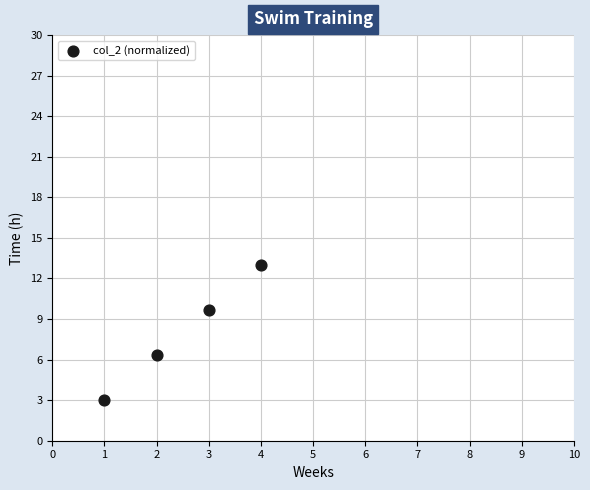

What is the range of Y values (max minus min)?

10.0